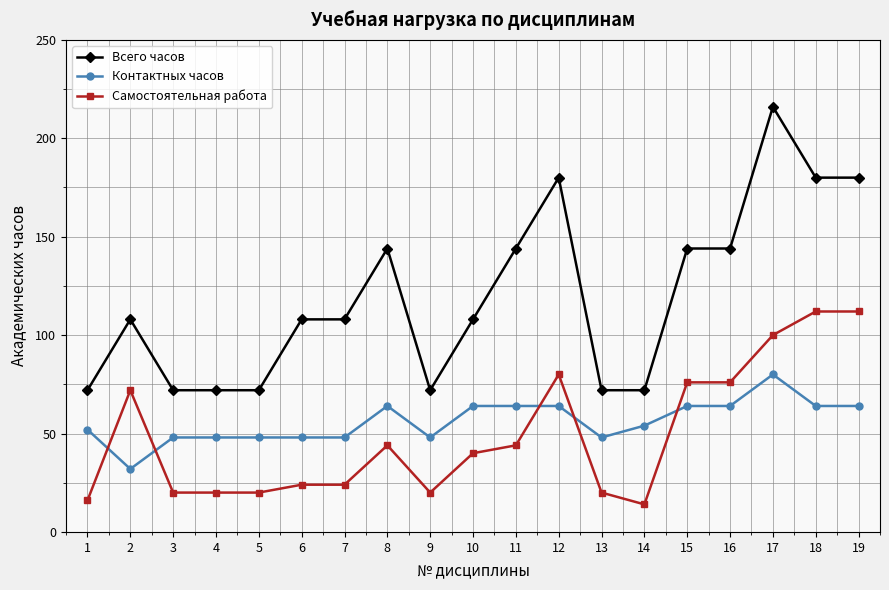

Where does the Контактных часов series first go above 54?

8